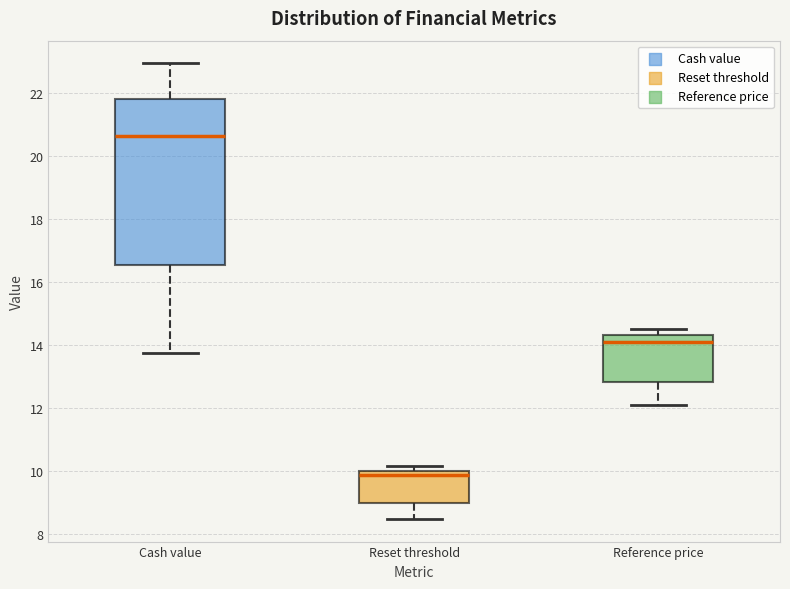

Reading left to right, read every box against the y-axis: the position of its median line, the range the box covers, and the ends of its whiskers. The values are not printed on the chart, so give them approximately, as read against the axis.

Cash value: median 20.6, box 16.6 to 21.8, whiskers 13.8 to 23.0
Reset threshold: median 9.8, box 9.0 to 10.0, whiskers 8.4 to 10.2
Reference price: median 14.2 (just below the box's upper edge), box 12.8 to 14.2, whiskers 12.2 to 14.6